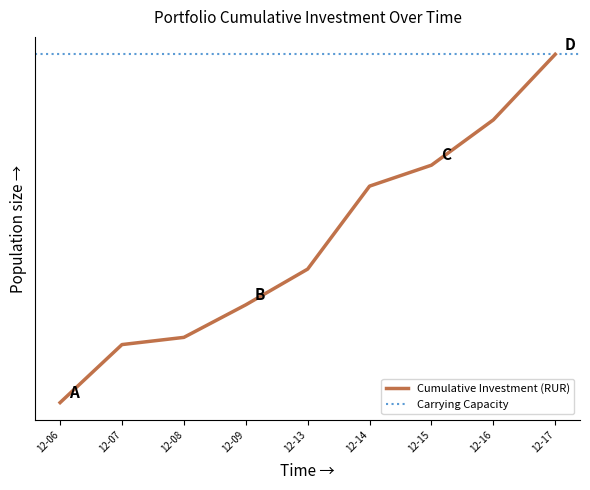

What is the difference between the maximum and minimum values?

187660.0